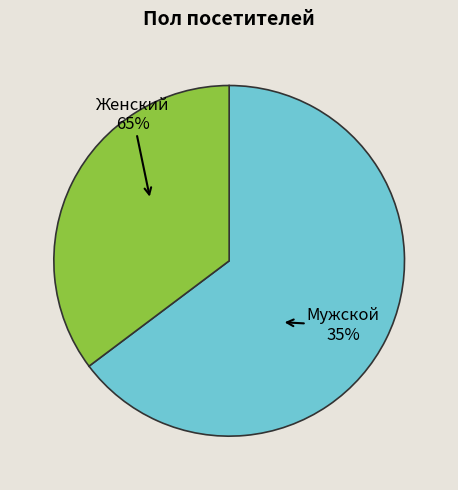

Is it true that Женский is 73% of the pie?

False